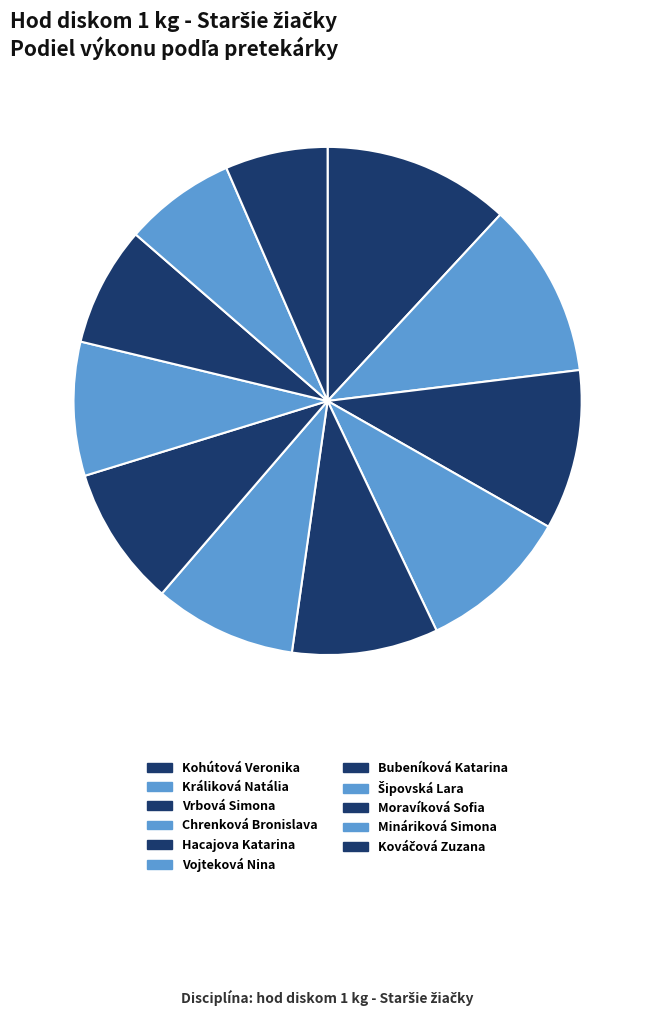

Approximately how many times larger is the value at Bubeníková Katarina compared to Moravíková Sofia?

1.2